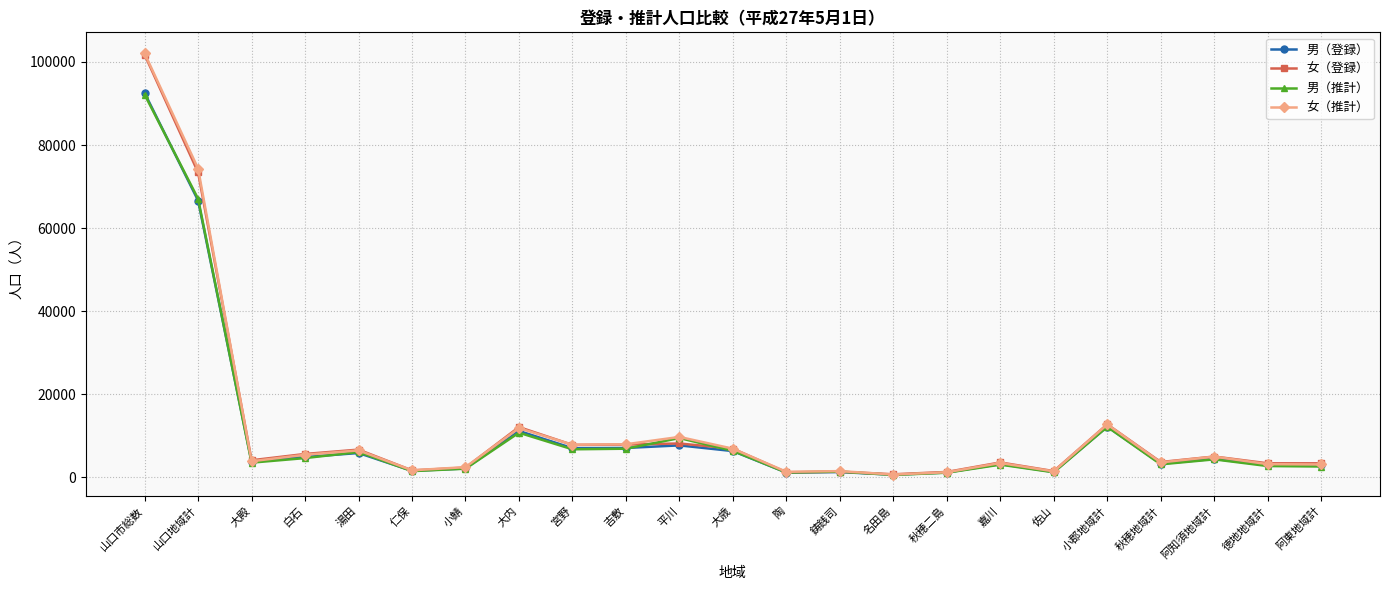

Is it true that 男（登録） equals 4925 at 白石?

True